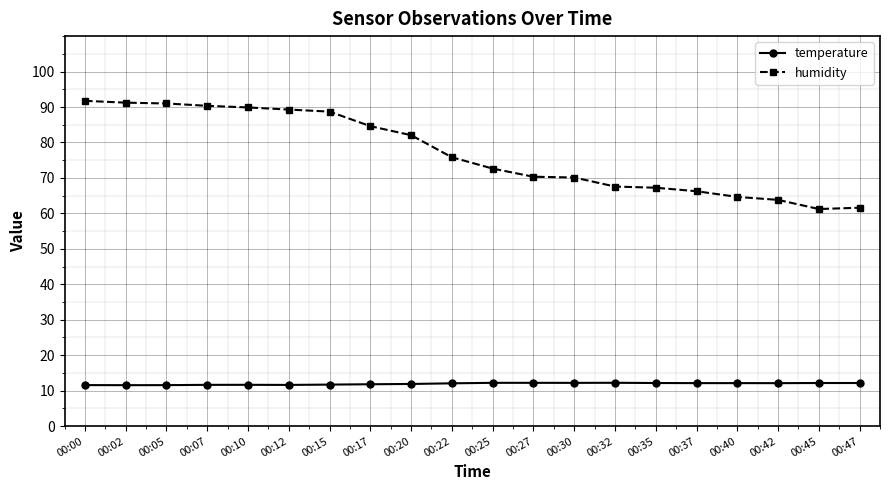

List the series in order of their overall mean, highest first.

humidity, temperature